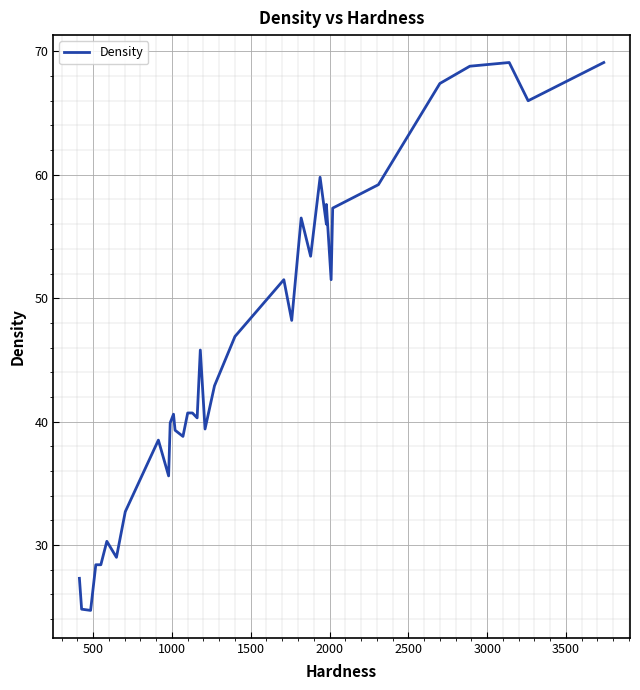

How many distinct data groups are displayed?

1